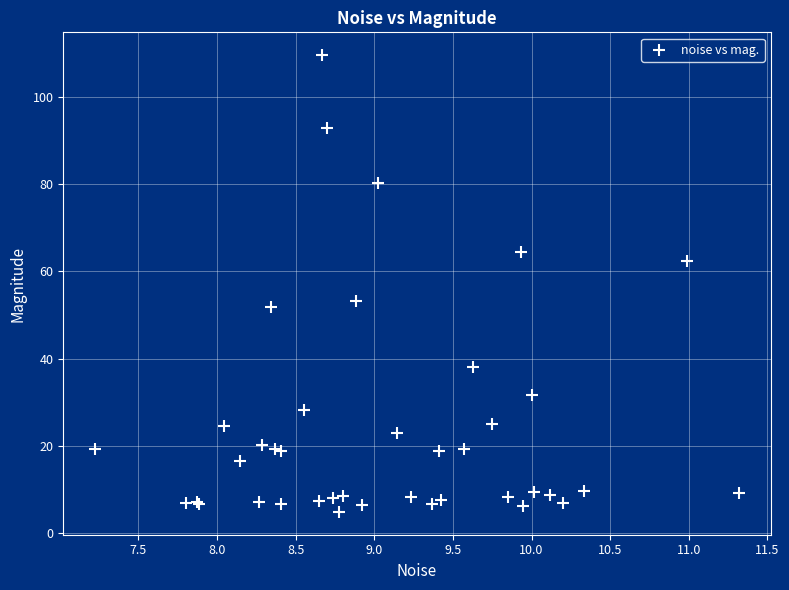

What Y value in the scatter plot is closest to 57?

53.2